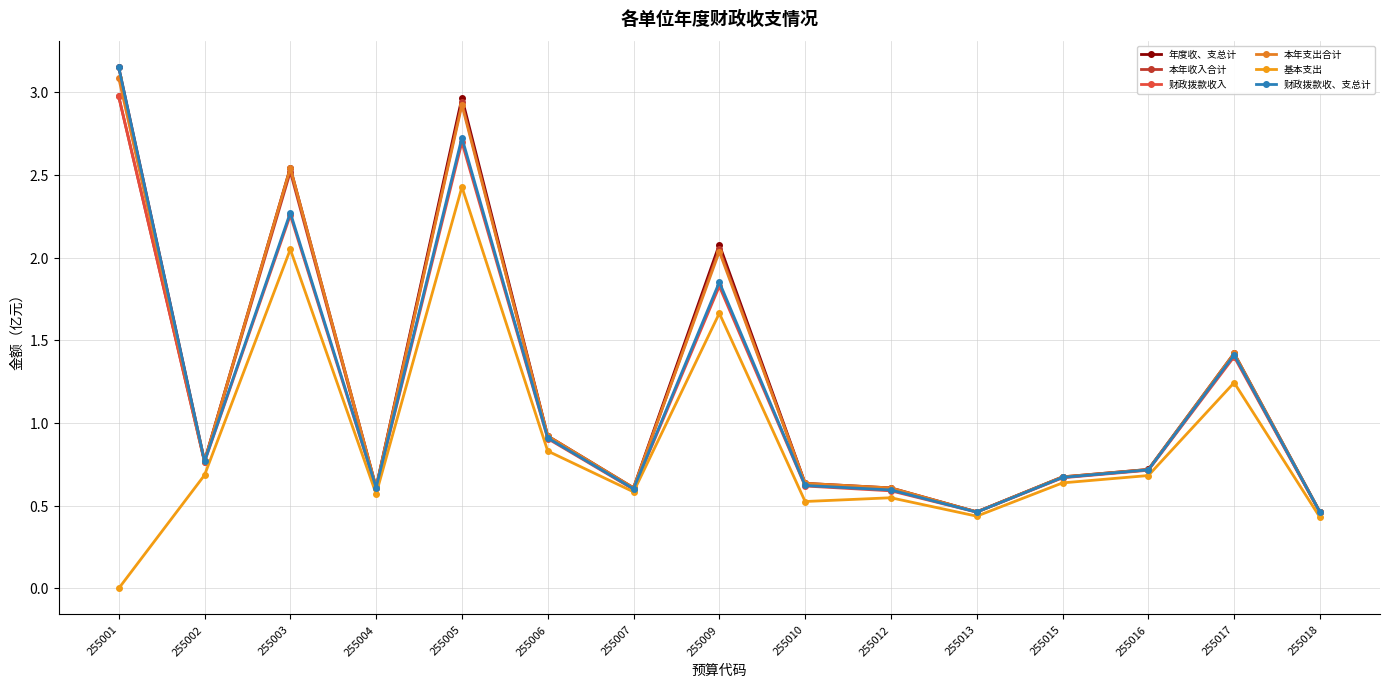

Where is 基本支出 nearest to the value 1?

255006